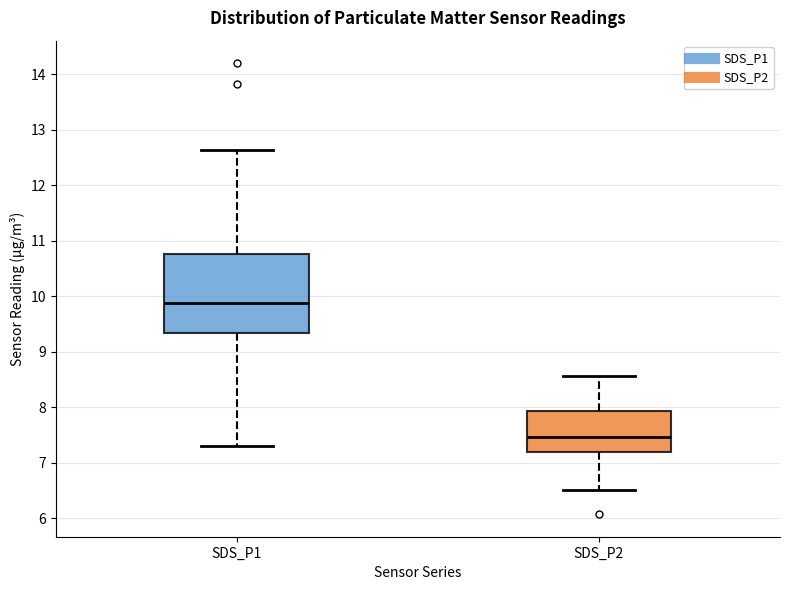

Which box is the tallest, from its lower edge to its upper edge?

SDS_P1